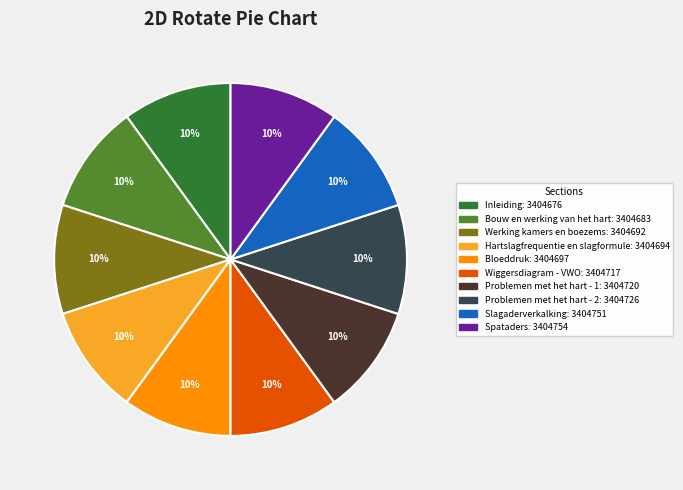

Does any single category account for the majority?

No